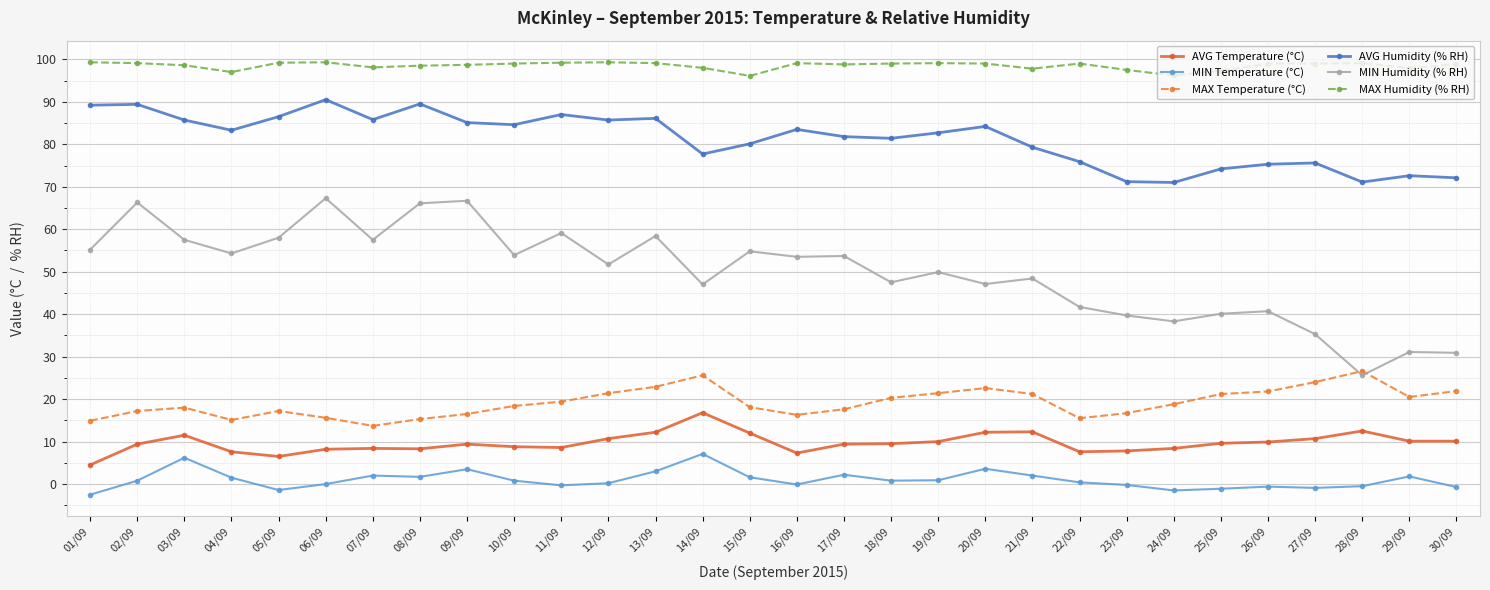

Is the value of AVG Humidity (% RH) at 08/09 greater than the value of MIN Humidity (% RH) at 13/09?

Yes